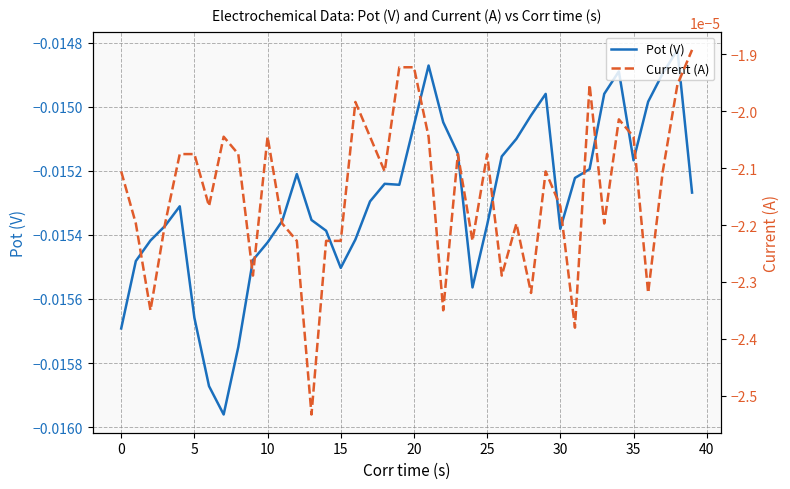

What is the label of the 30th point from the left?

29